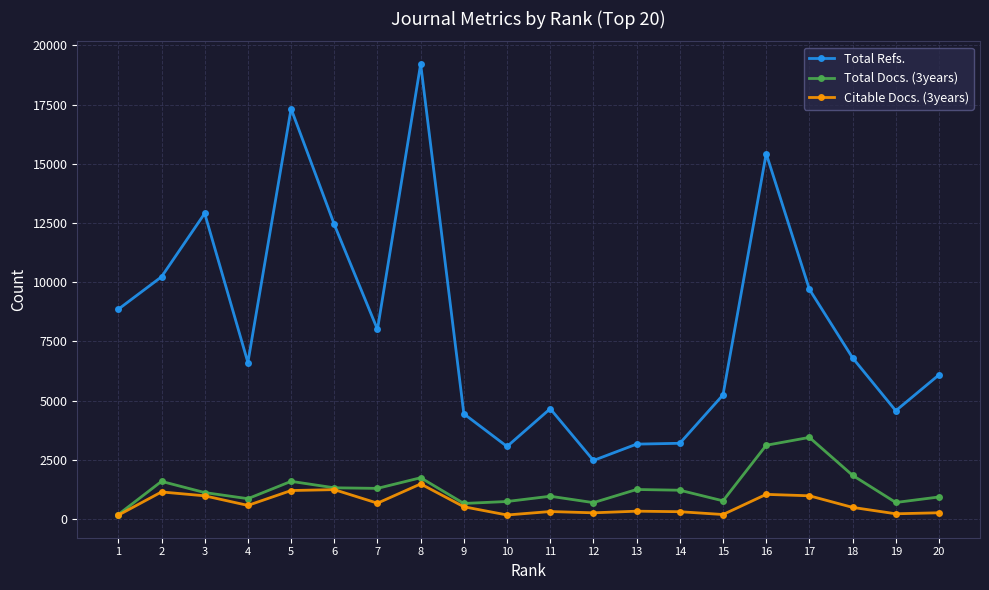

What is the sum of the Total Refs. values at 19 and 1?

13425